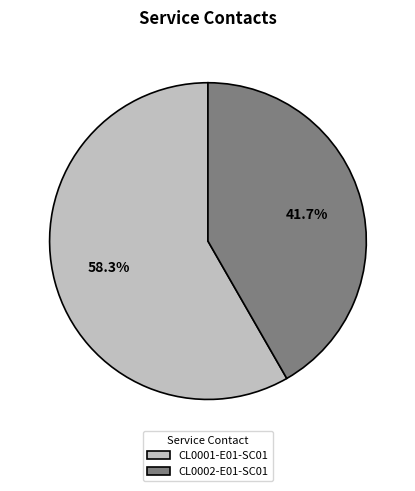

Which category has the biggest portion of the pie?

CL0001-E01-SC01